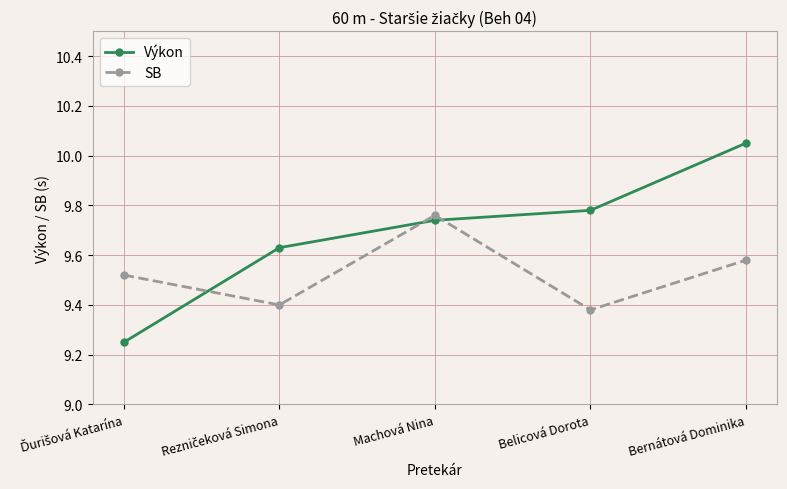

List the series in order of their overall mean, lowest first.

SB, Výkon